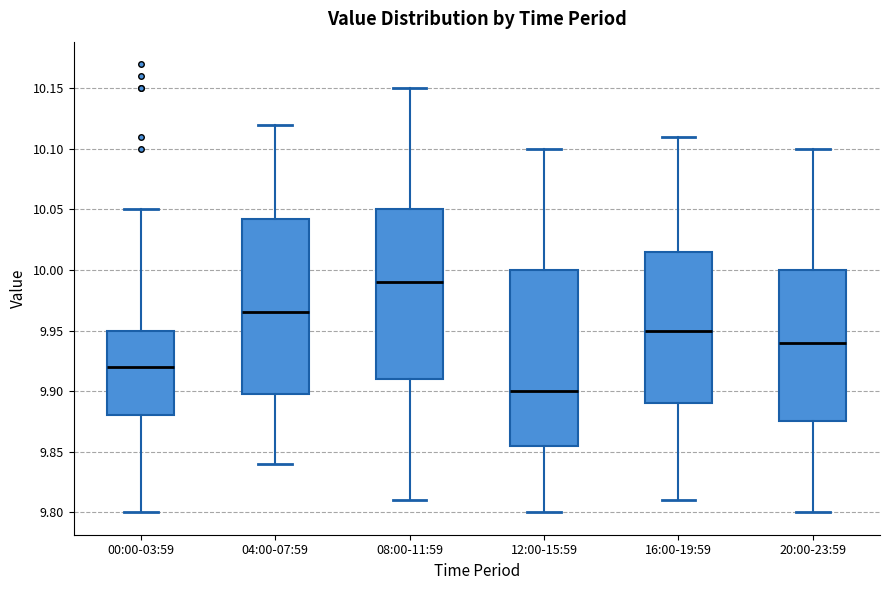

Reading left to right, read every box against the y-axis: the position of its median line, the range the box covers, and the ends of its whiskers. The values are not printed on the chart, so give them approximately, as read against the axis.

00:00-03:59: median 9.920, box 9.880 to 9.950, whiskers 9.800 to 10.050
04:00-07:59: median 9.965, box 9.900 to 10.045, whiskers 9.840 to 10.120
08:00-11:59: median 9.990, box 9.910 to 10.050, whiskers 9.810 to 10.150
12:00-15:59: median 9.900, box 9.855 to 10.000, whiskers 9.800 to 10.100
16:00-19:59: median 9.950, box 9.890 to 10.015, whiskers 9.810 to 10.110
20:00-23:59: median 9.940, box 9.875 to 10.000, whiskers 9.800 to 10.100